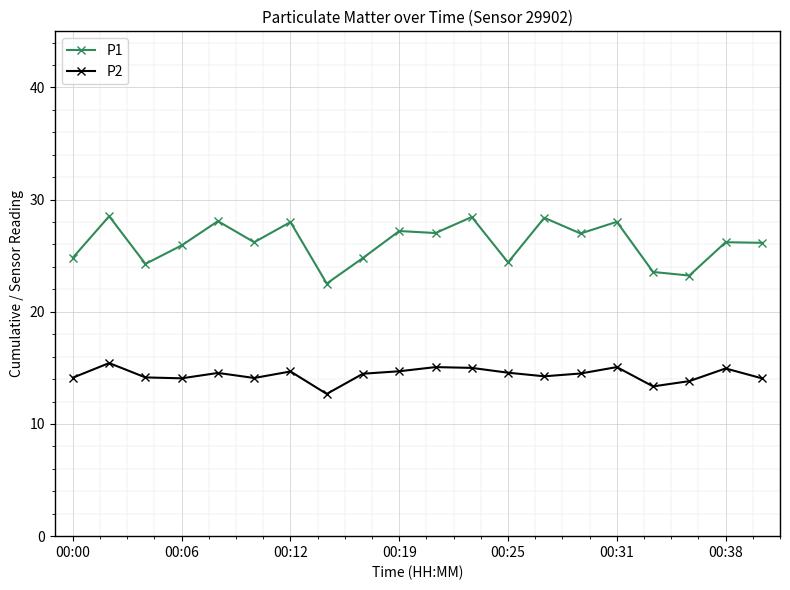

How many lines are shown in the chart?

2